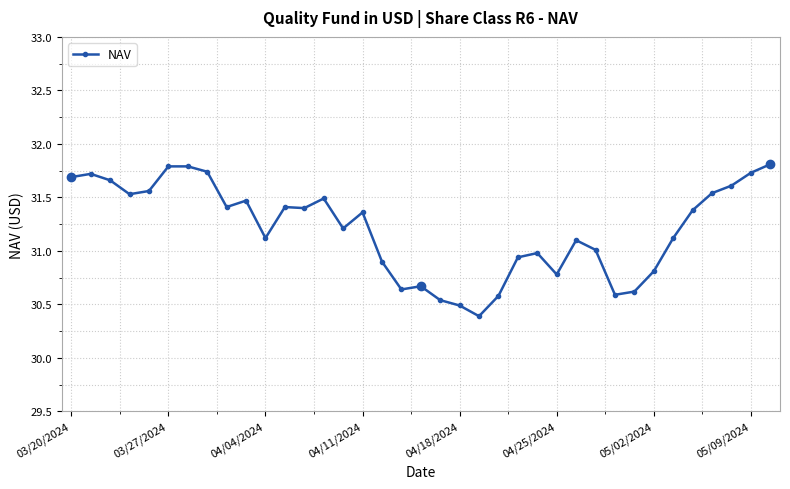

What is the value of the 27th point from the left?

31.1